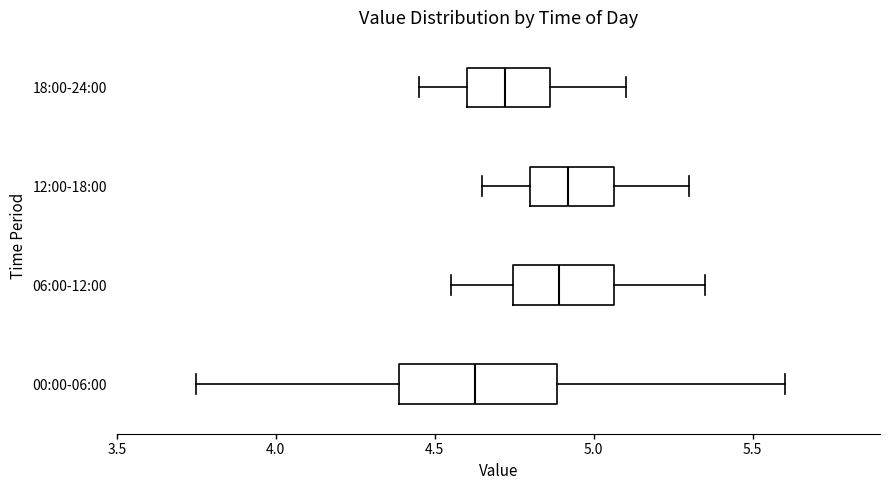

Reading bottom to top, transcribe this box plot: for each box, give where its median line is, the range the box spans, and where its two whiskers end, as read against the x-axis. The values are not printed on the chart, so give them approximately, as read against the axis.

00:00-06:00: median 4.65, box 4.40 to 4.90, whiskers 3.75 to 5.60
06:00-12:00: median 4.90, box 4.75 to 5.05, whiskers 4.55 to 5.35
12:00-18:00: median 4.90, box 4.80 to 5.05, whiskers 4.65 to 5.30
18:00-24:00: median 4.70, box 4.60 to 4.85, whiskers 4.45 to 5.10